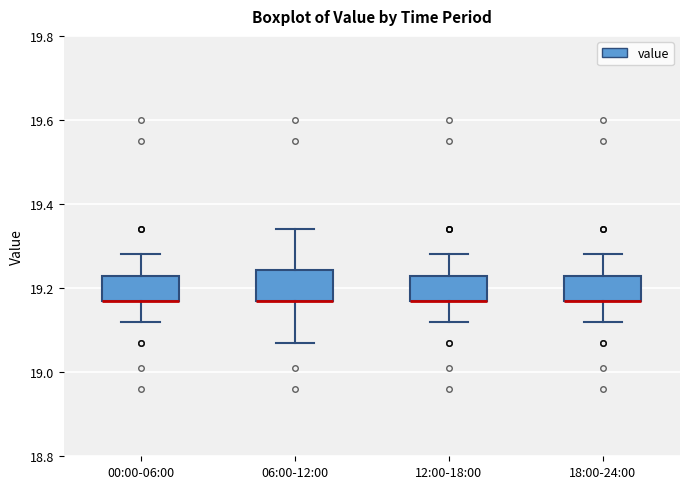

Reading left to right, read every box against the y-axis: the position of its median line, the range the box covers, and the ends of its whiskers. The values are not printed on the chart, so give them approximately, as read against the axis.

00:00-06:00: median 19.18 (drawn on the box's lower edge), box 19.18 to 19.24, whiskers 19.12 to 19.28
06:00-12:00: median 19.18 (drawn on the box's lower edge), box 19.18 to 19.24, whiskers 19.08 to 19.34
12:00-18:00: median 19.18 (drawn on the box's lower edge), box 19.18 to 19.24, whiskers 19.12 to 19.28
18:00-24:00: median 19.18 (drawn on the box's lower edge), box 19.18 to 19.24, whiskers 19.12 to 19.28